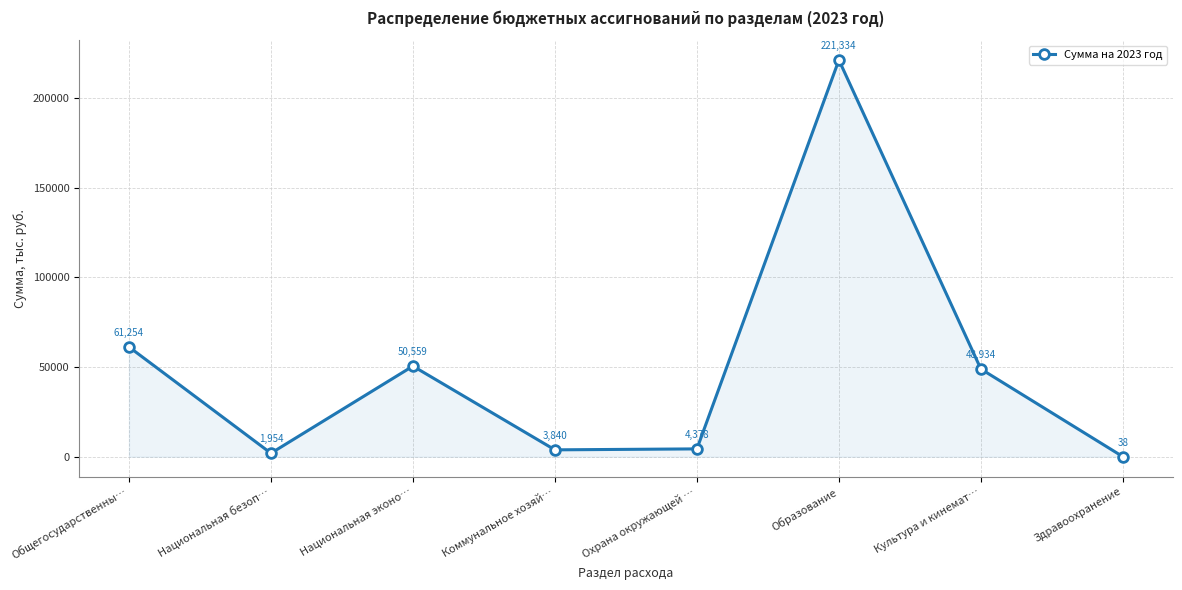

Between Общегосударственны… and Охрана окружающей …, which is larger?

Общегосударственны…